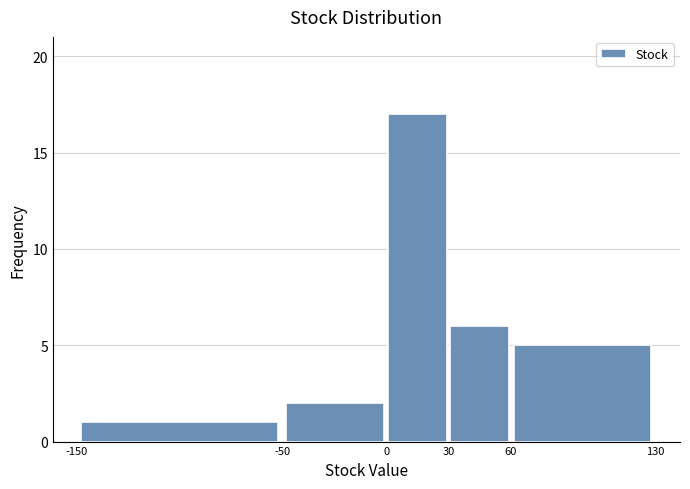

Over which range of the x-axis is the bar tallest?

0 to 30